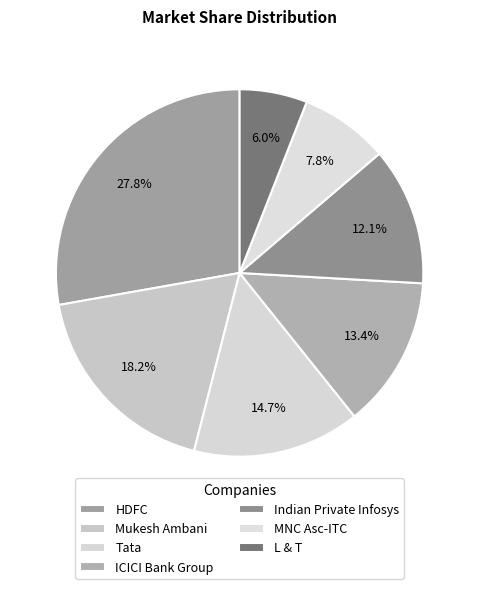

How many slices are in this pie chart?

7